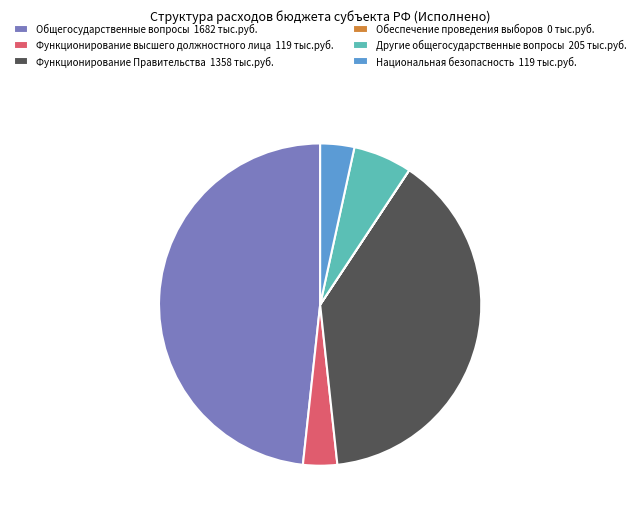

Which has a higher value, Национальная безопасность or Другие общегосударственные вопросы?

Другие общегосударственные вопросы